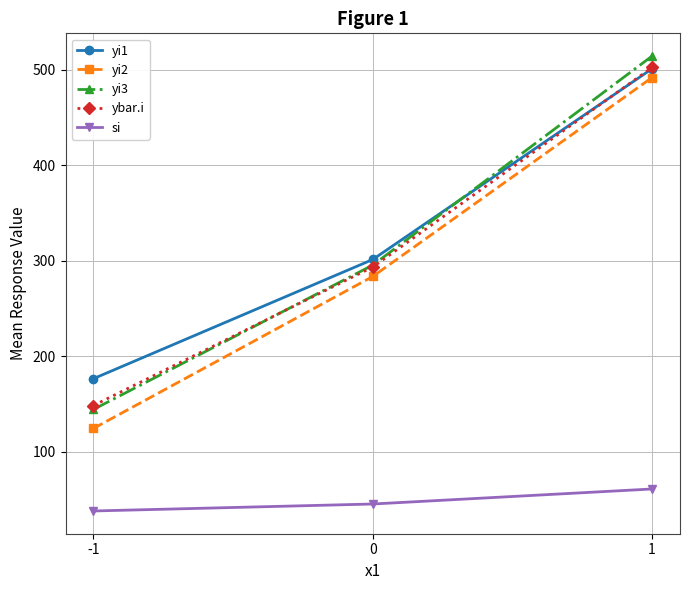

Reading right to left, list all the values displayed in this chart.

yi1: 1=501.0	0=301.2	-1=176.4
yi2: 1=491.8	0=283.4	-1=124.3
yi3: 1=514.2	0=295.3	-1=144.2
ybar.i: 1=502.3	0=293.3	-1=148.3
si: 1=60.9	0=45.2	-1=37.9